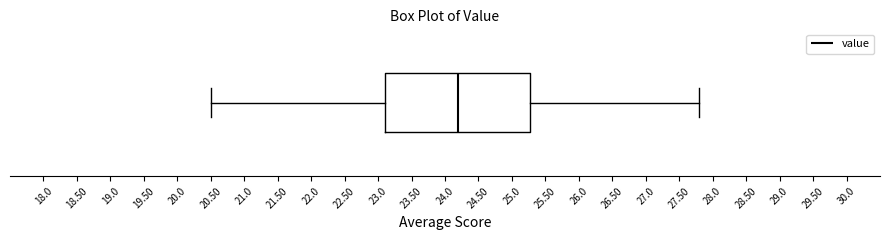

Read this box plot against the x-axis: the position of the median line, the range covered by the box, and the ends of both whiskers. The values are not printed on the chart, so give them approximately, as read against the axis.

median 24.20, box 23.10 to 25.25, whiskers 20.50 to 27.80